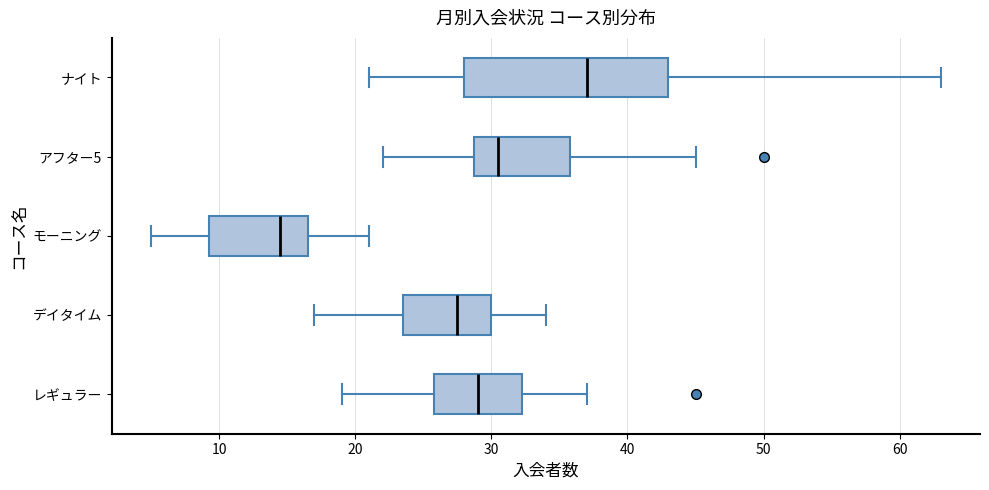

Reading bottom to top, read every box against the x-axis: the position of its median line, the range the box covers, and the ends of its whiskers. The values are not printed on the chart, so give them approximately, as read against the axis.

レギュラー: median 29, box 26 to 32, whiskers 19 to 37
デイタイム: median 28, box 24 to 30, whiskers 17 to 34
モーニング: median 15, box 9 to 17, whiskers 5 to 21
アフター5: median 31, box 29 to 36, whiskers 22 to 45
ナイト: median 37, box 28 to 43, whiskers 21 to 63